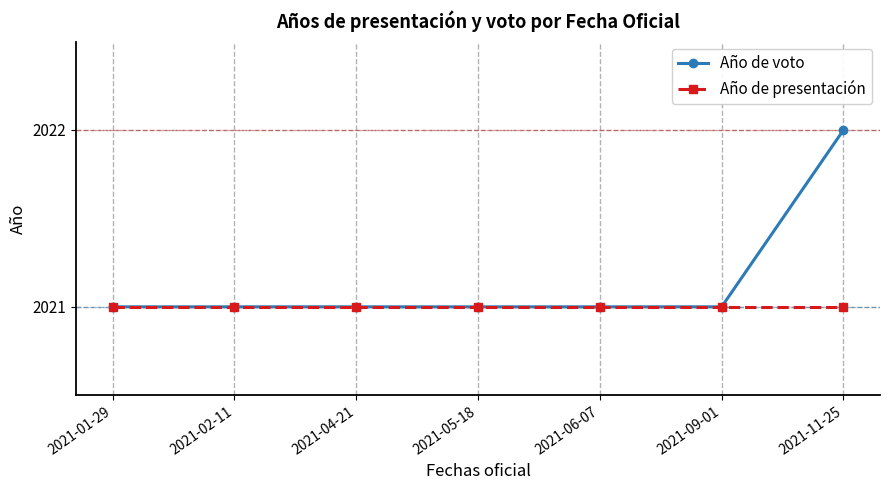

Which series has the largest range (max minus min)?

Año de voto